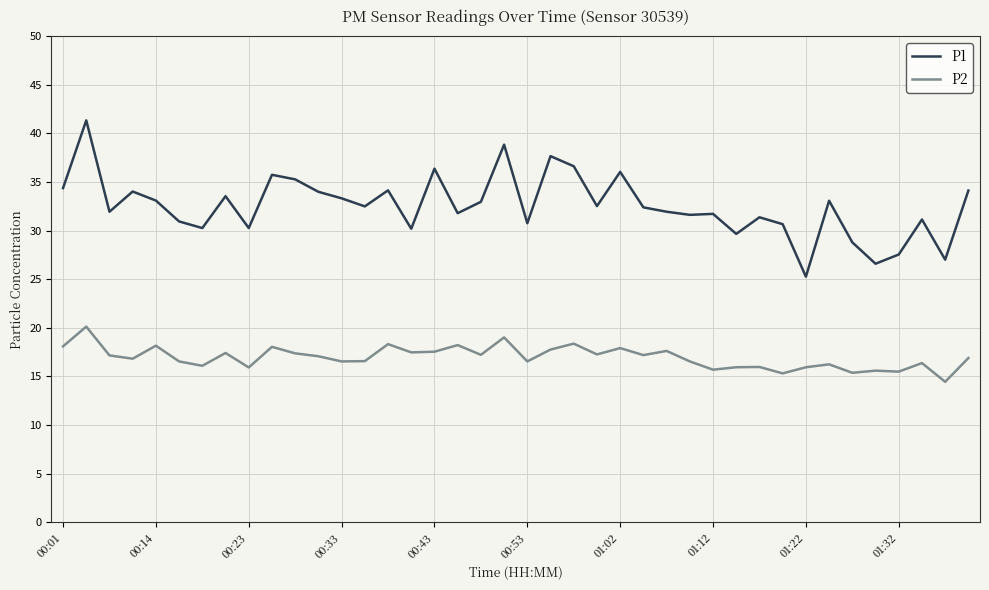

List the series in order of their overall mean, lowest first.

P2, P1